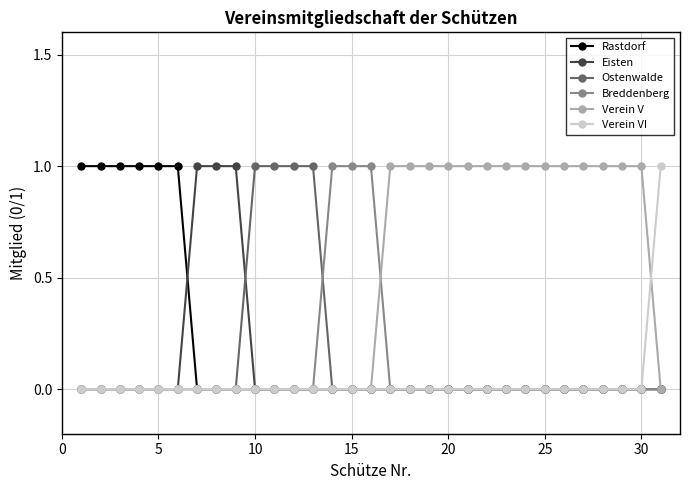

What is the difference between the maximum and minimum values in the Eisten series?

1